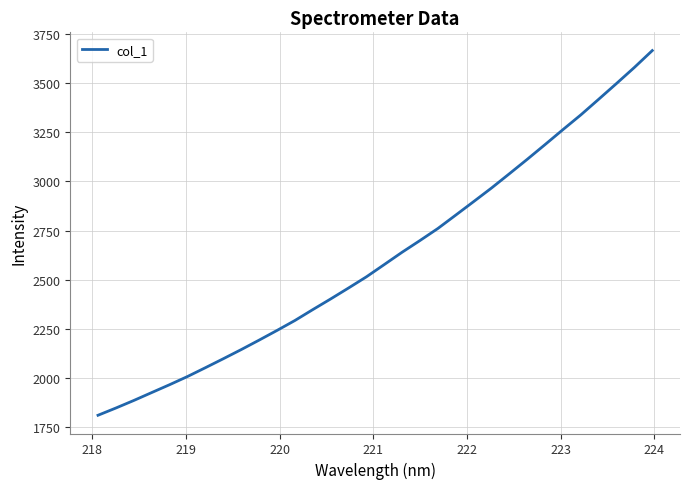

What is the minimum value shown in the chart?

1811.9